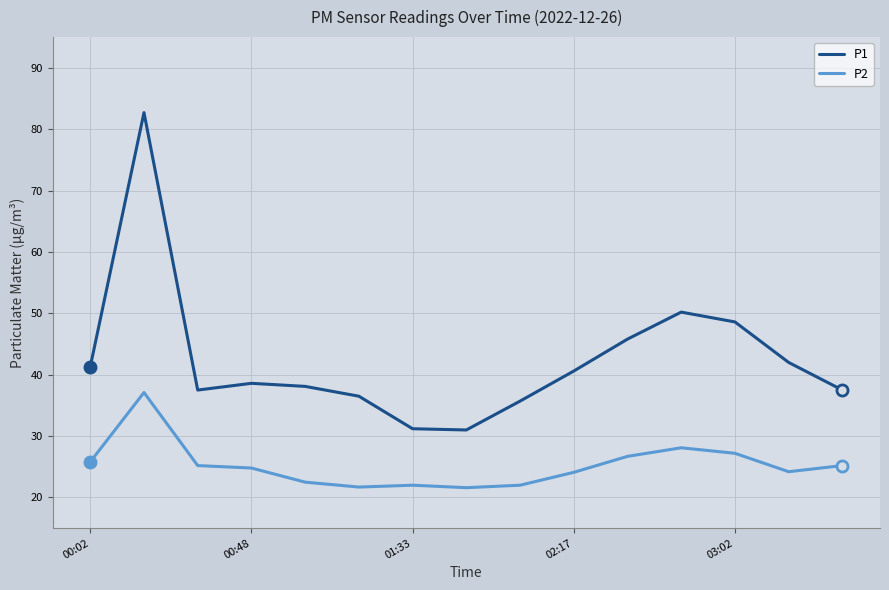

What is the lowest value of the P1 series?

31.0